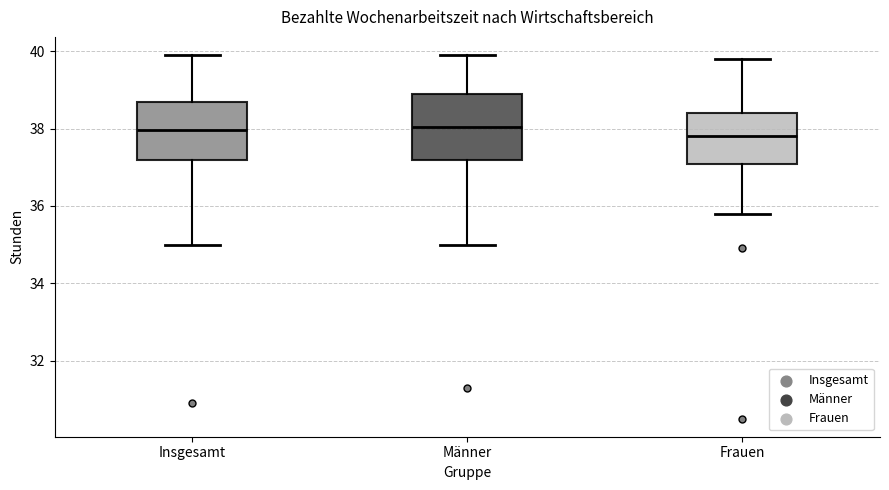

Comparing the boxes themselves (not the whiskers), which one is the tallest?

Männer